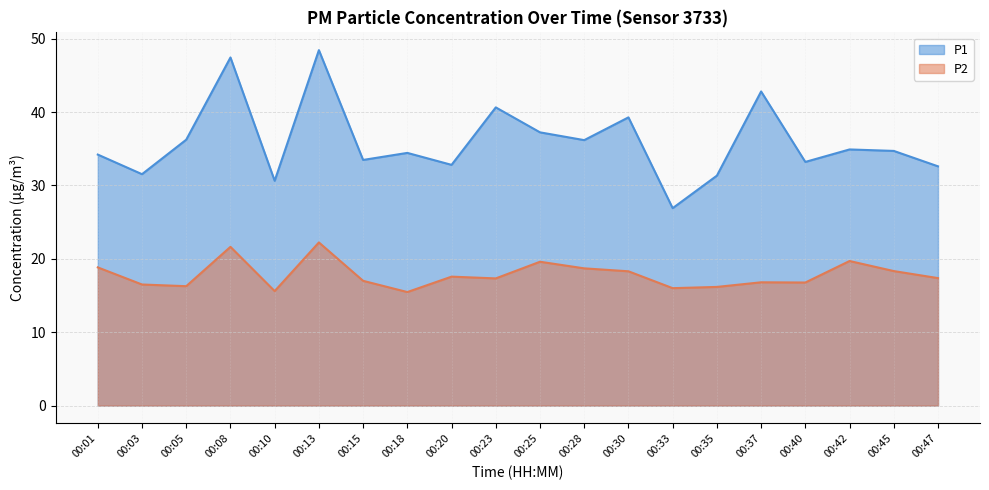

Which series changed the most between 00:13 and 00:40?

P1